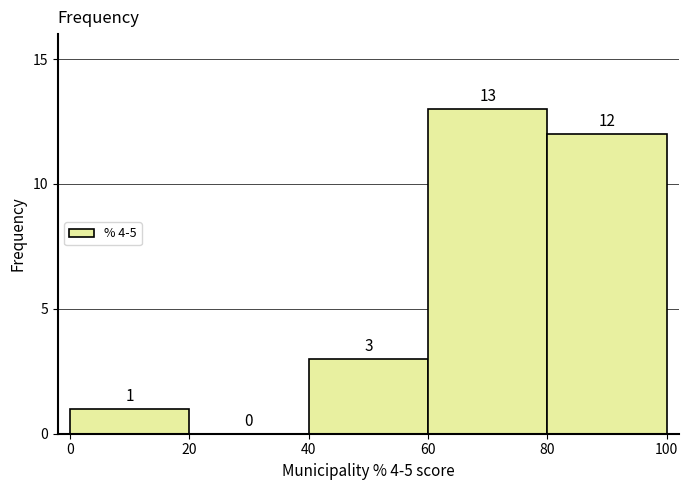

Which range on the x-axis has the tallest bar?

60 to 80